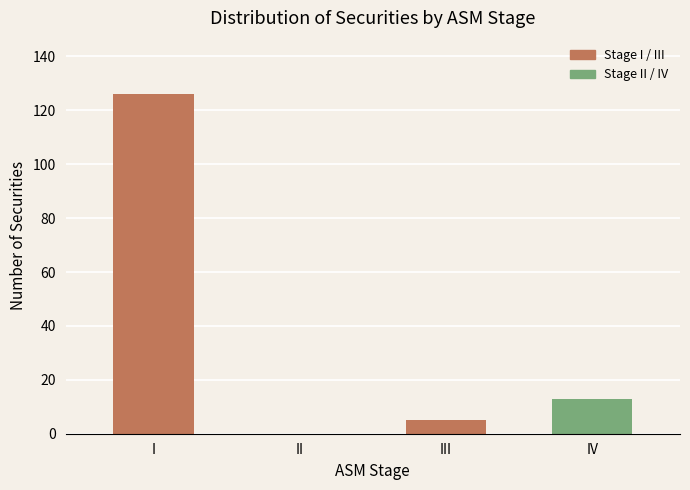

Reading left to right, extract all data points from this chart.

I=126	II=0	III=5	IV=13